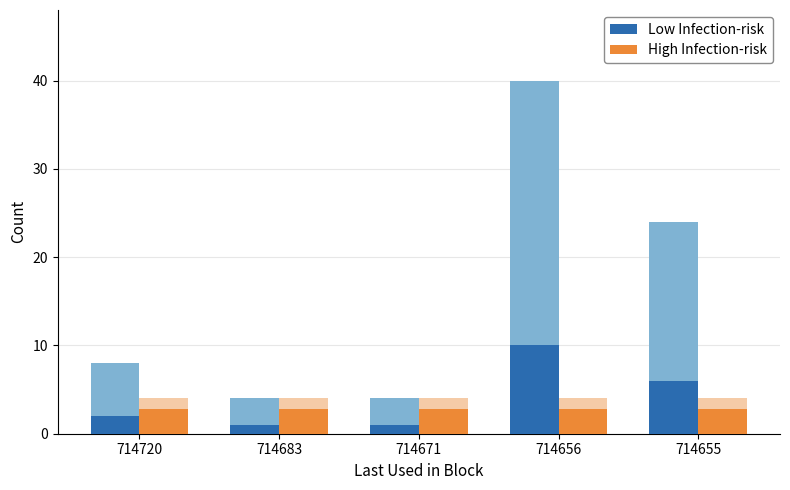

Which category has the lowest value across all series?

714683